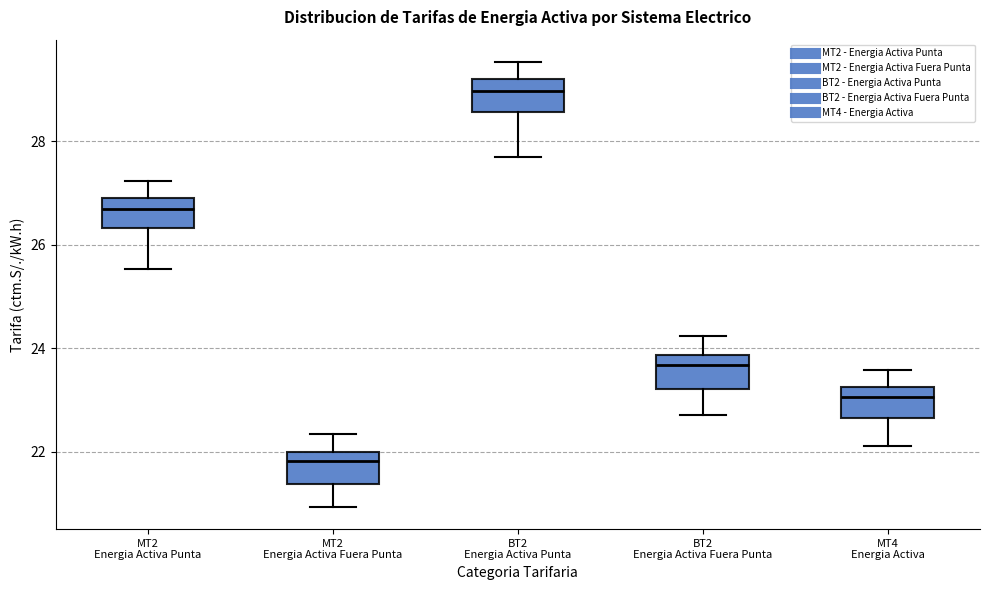

Where does the upper whisker of the box for MT2 Energia Activa Fuera Punta end on the y-axis? The values are not printed on the chart, so give them approximately, as read against the axis.

22.4